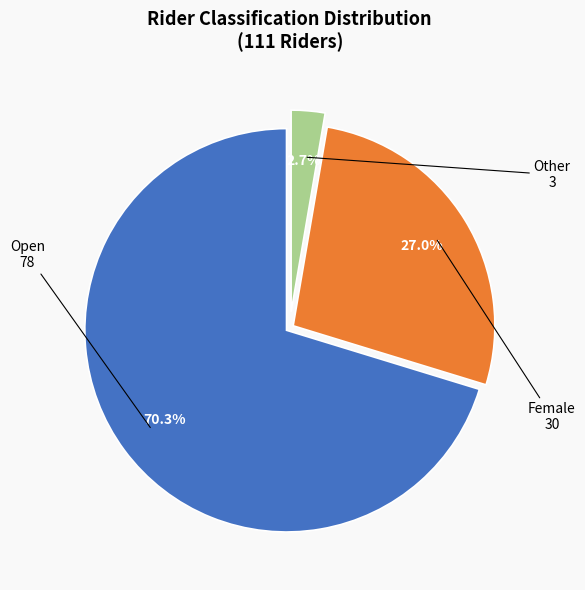

Count the number of slices in the pie.

3